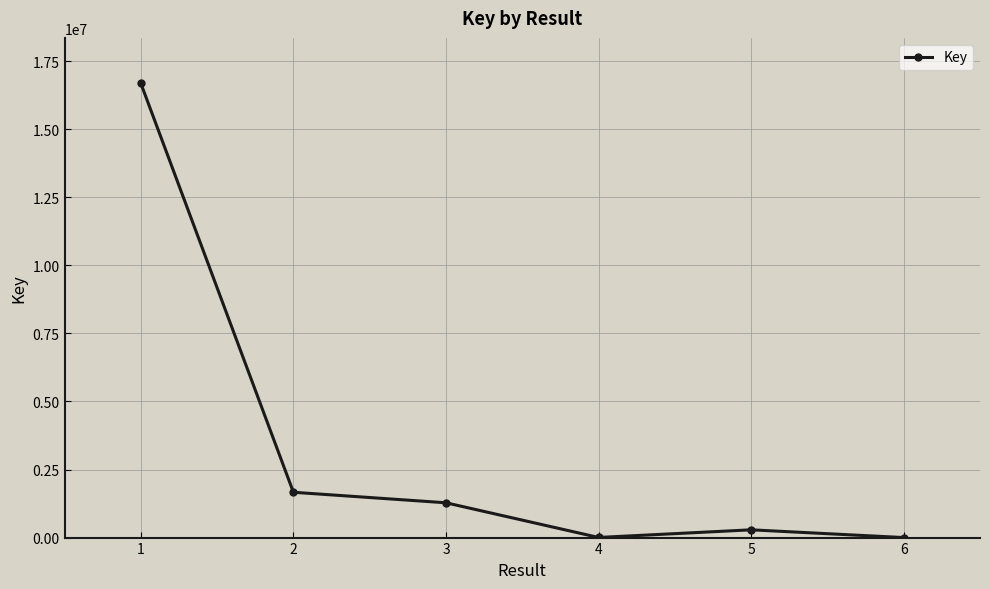

What value does the data have at 5, to the nearest 50?

285400